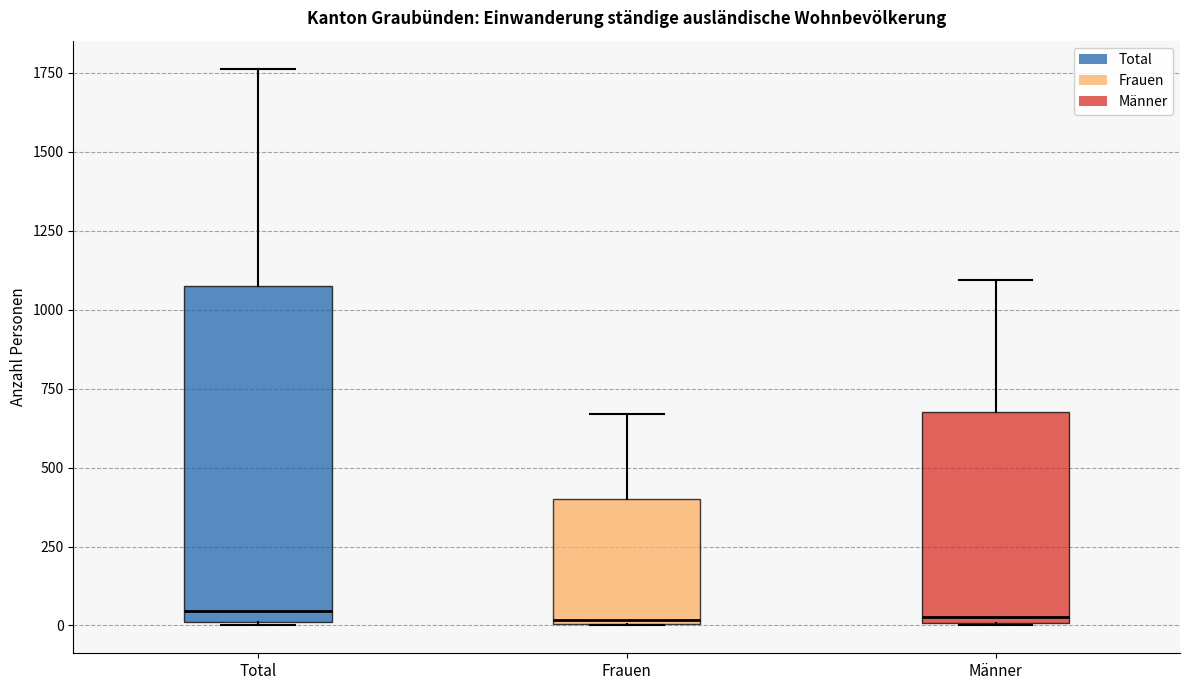

Reading left to right, transcribe this box plot: for each box, give where its median line is, the range the box spans, and where its two whiskers end, as read against the y-axis. The values are not printed on the chart, so give them approximately, as read against the axis.

Total: median 50, box 0 to 1100, whiskers 0 to 1750
Frauen: median 0, box 0 to 400, whiskers 0 to 650
Männer: median 50, box 0 to 700, whiskers 0 to 1100